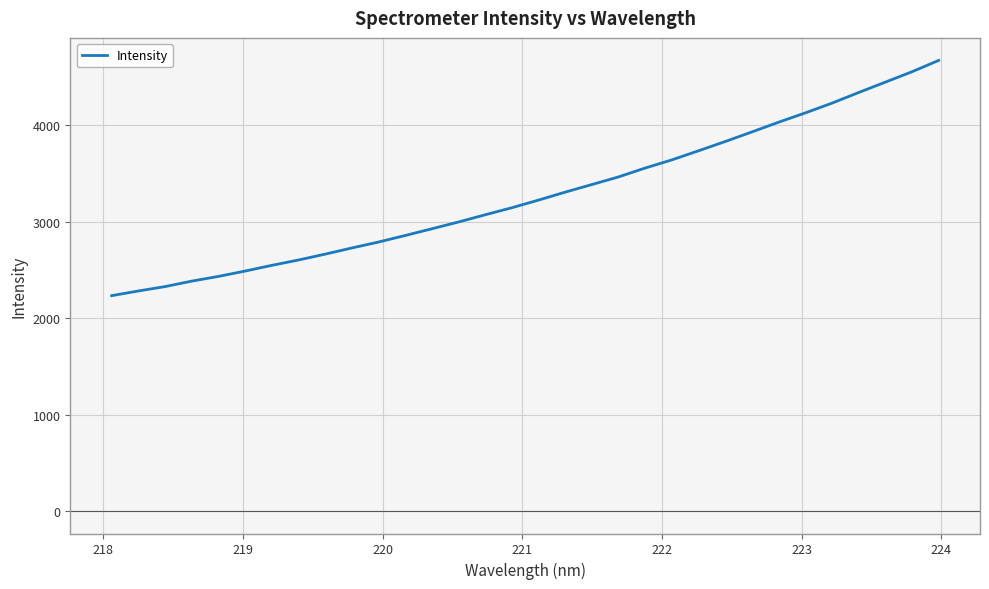

Count the number of values greater than 3223.

16